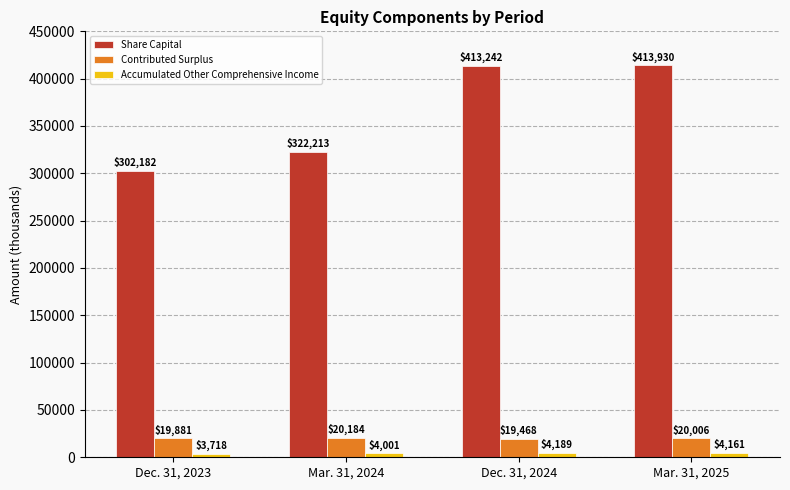

Between Dec. 31, 2023 and Dec. 31, 2024, which series saw the biggest shift?

Share Capital